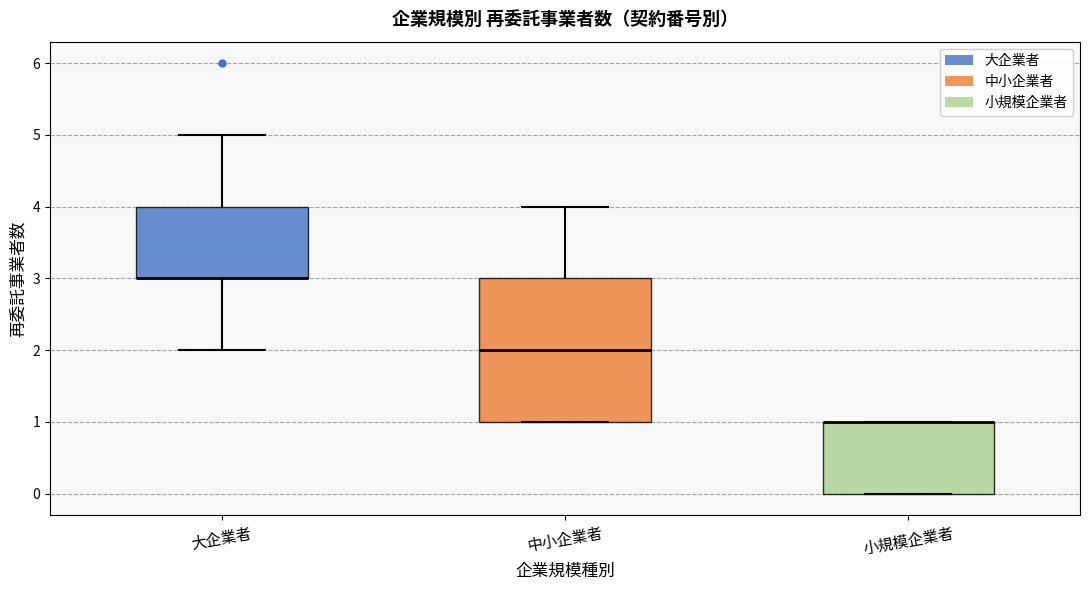

Which box is the tallest, from its lower edge to its upper edge?

中小企業者